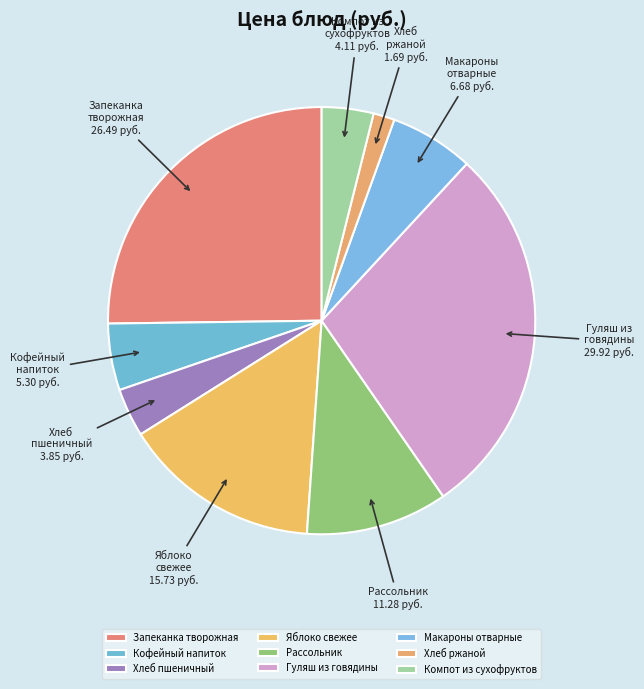

Which has a higher value, Хлеб пшеничный or Рассольник?

Рассольник